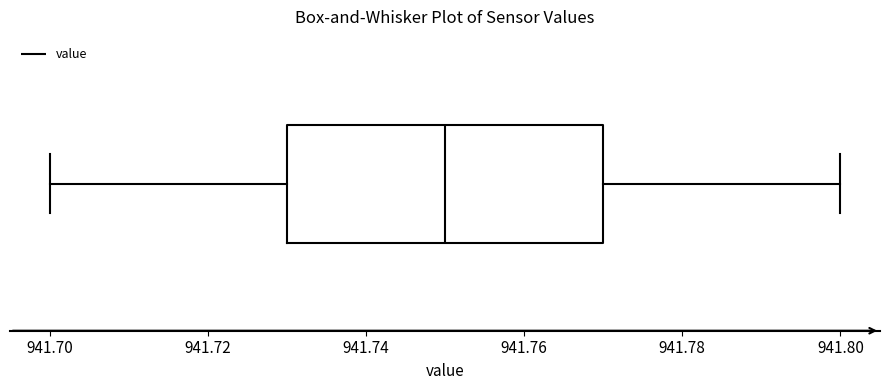

Read this box plot against the x-axis: the position of the median line, the range covered by the box, and the ends of both whiskers. The values are not printed on the chart, so give them approximately, as read against the axis.

median 941.75, box 941.73 to 941.77, whiskers 941.70 to 941.80